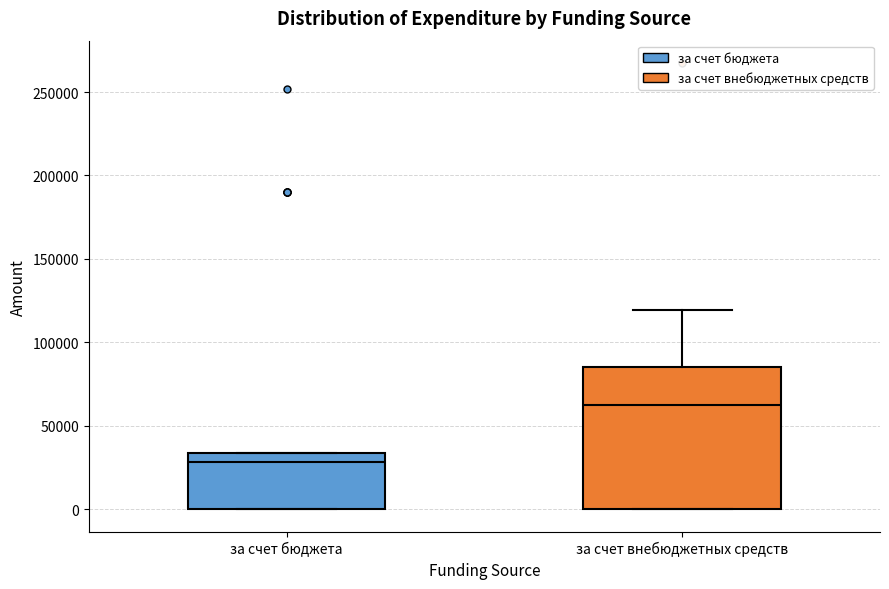

Reading left to right, transcribe this box plot: for each box, give where its median line is, the range the box spans, and where its two whiskers end, as read against the y-axis. The values are not printed on the chart, so give them approximately, as read against the axis.

за счет бюджета: median 30000, box 0 to 35000, whiskers 0 to 35000
за счет внебюджетных средств: median 60000, box 0 to 85000, whiskers 0 to 120000